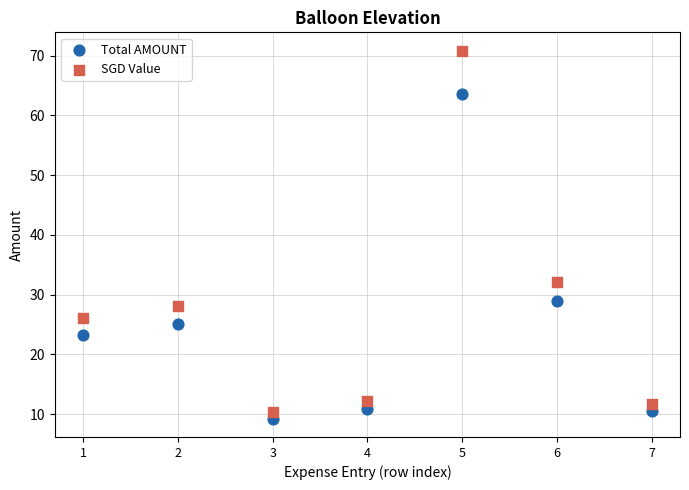

Which series has the widest spread of Y values?

SGD Value